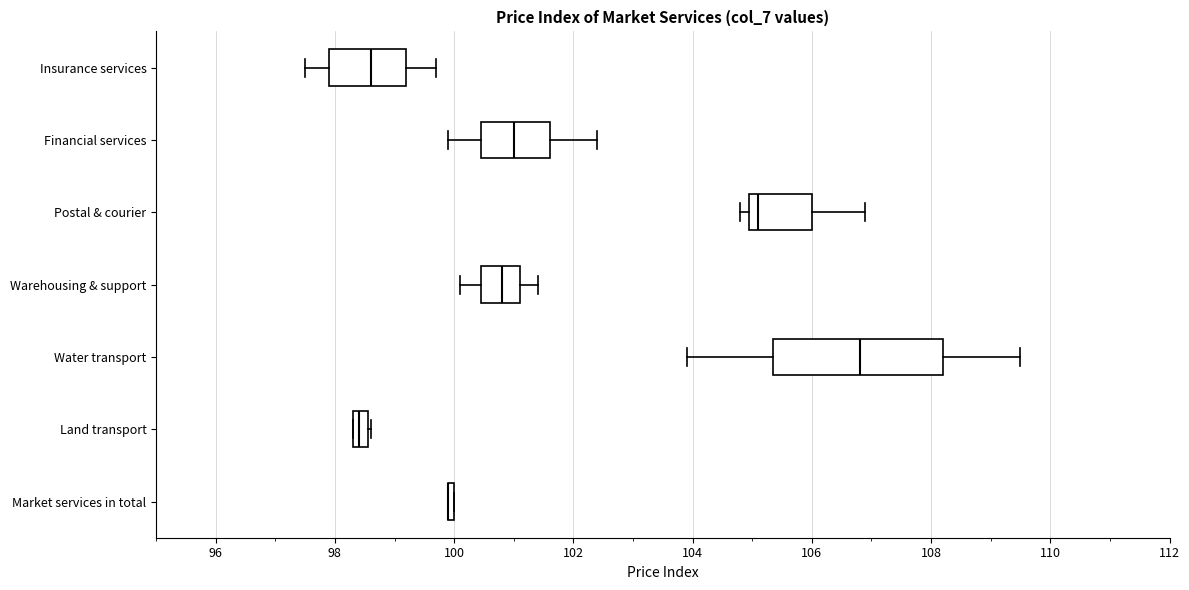

Which box is the widest, from its left edge to its right edge?

Water transport